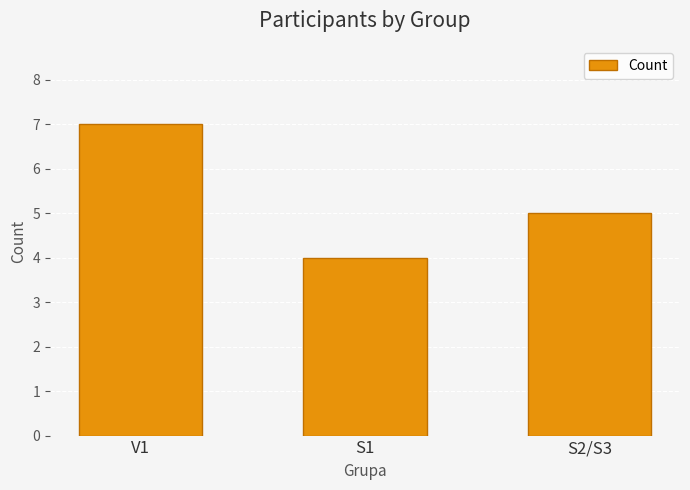

At which label does the data first exceed 5?

V1